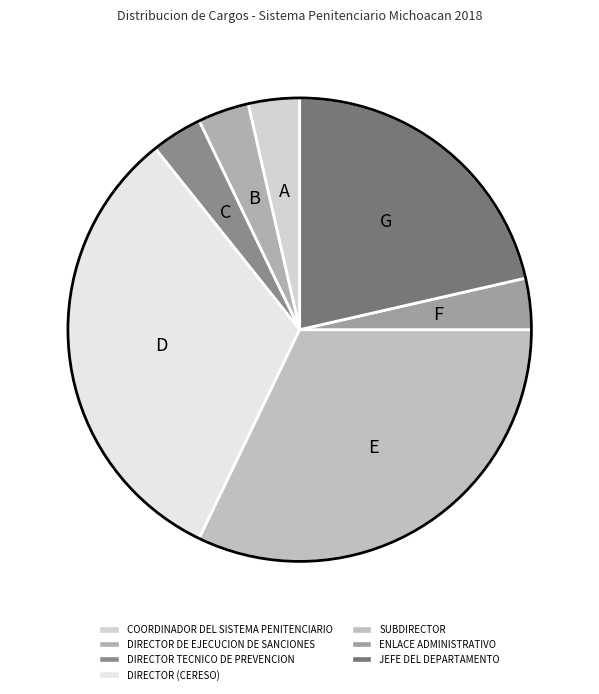

What is the largest slice in the pie chart?

DIRECTOR (CERESO)